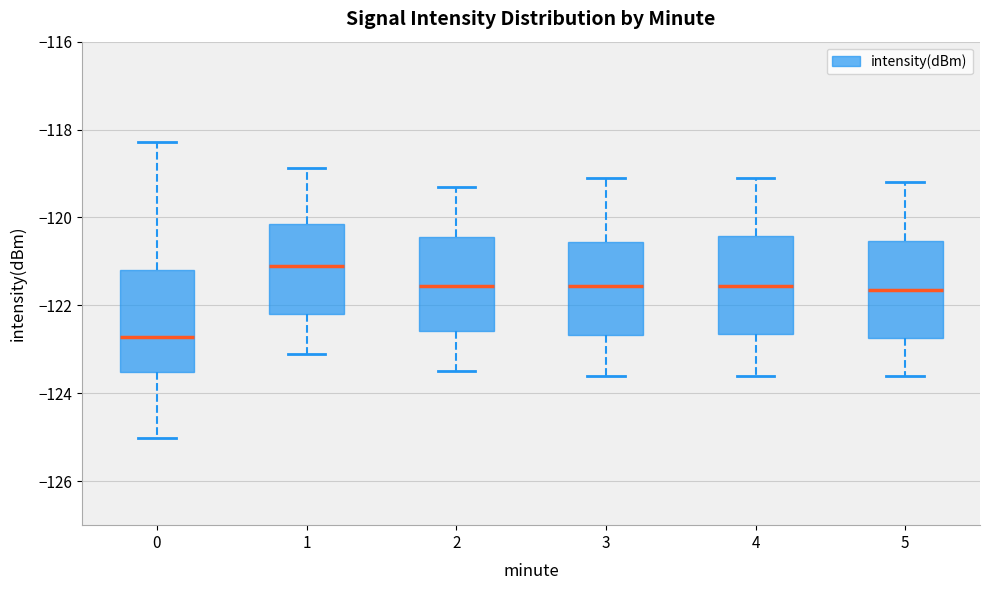

Reading left to right, transcribe this box plot: for each box, give where its median line is, the range the box spans, and where its two whiskers end, as read against the y-axis. The values are not printed on the chart, so give them approximately, as read against the axis.

0: median -122.8, box -123.6 to -121.2, whiskers -125.0 to -118.2
1: median -121.0, box -122.2 to -120.2, whiskers -123.0 to -118.8
2: median -121.6, box -122.6 to -120.4, whiskers -123.4 to -119.2
3: median -121.6, box -122.6 to -120.6, whiskers -123.6 to -119.0
4: median -121.6, box -122.6 to -120.4, whiskers -123.6 to -119.0
5: median -121.6, box -122.8 to -120.6, whiskers -123.6 to -119.2